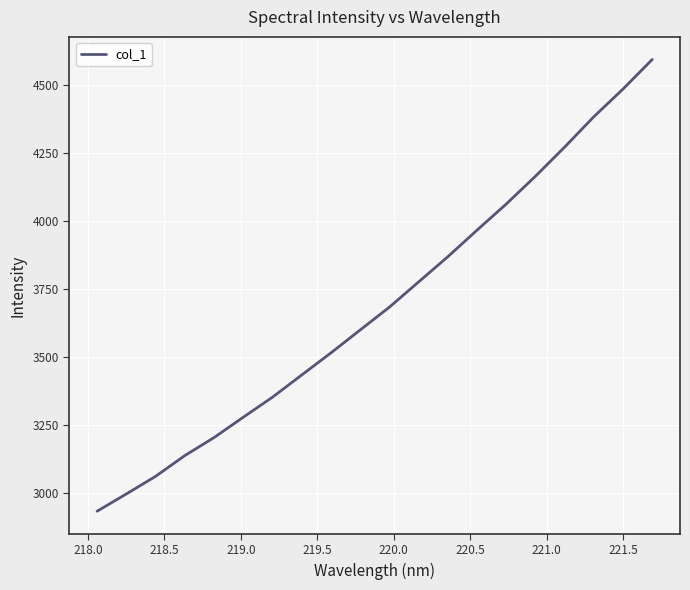

What is the maximum value shown in the chart?

4594.3